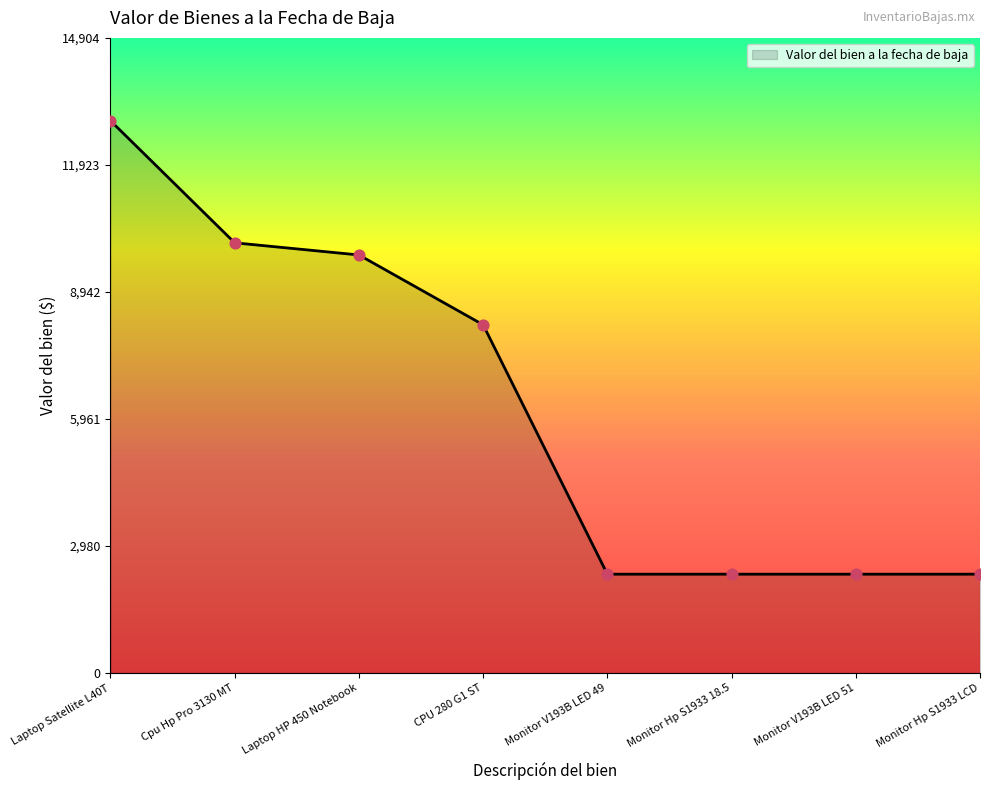

What is the change in value from CPU 280 G1 ST to Monitor Hp S1933 18.5?

-5852.4